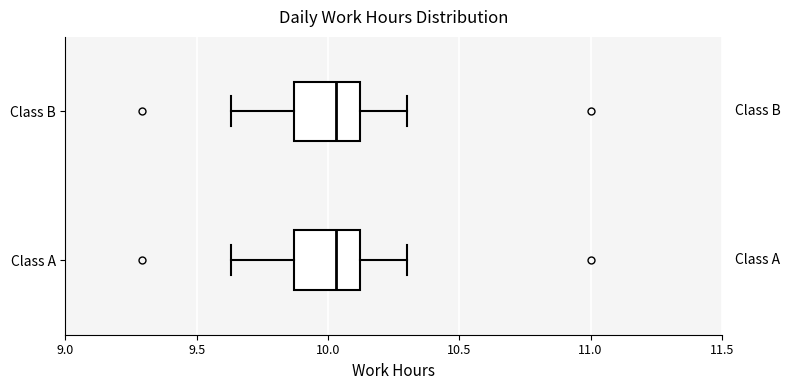

Where does the left whisker of the box for Class A end on the x-axis? The values are not printed on the chart, so give them approximately, as read against the axis.

9.65